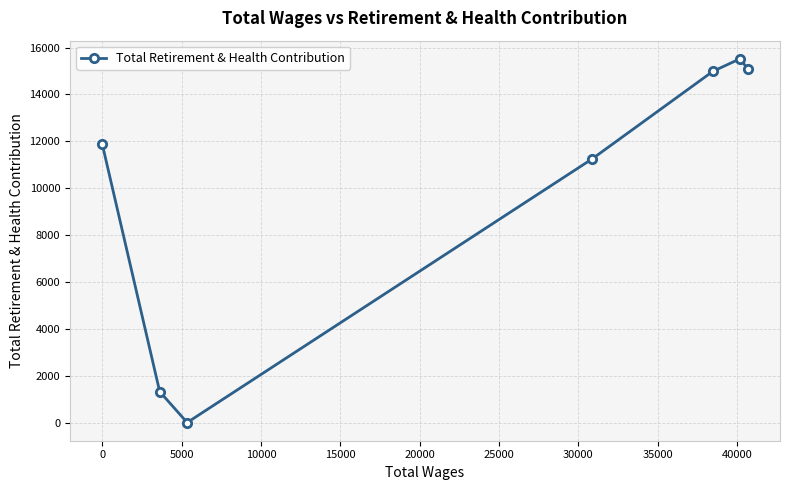

What is the maximum value shown in the chart?

15517